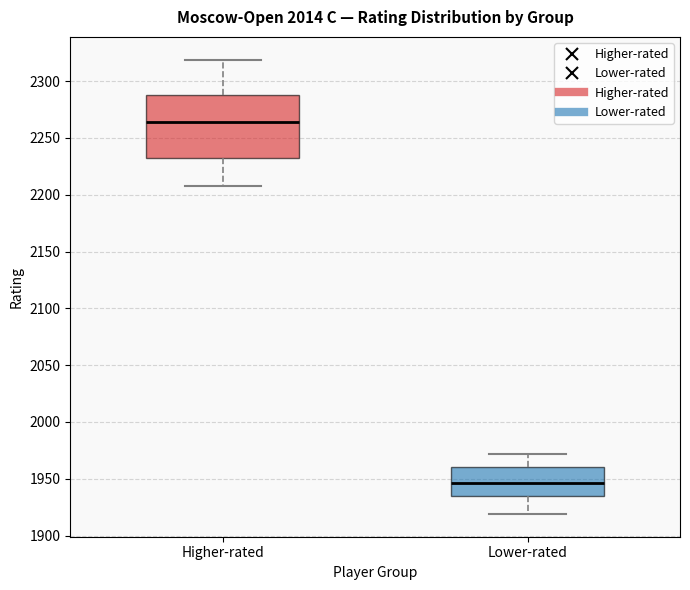

Which box has the lowest median line?

Lower-rated